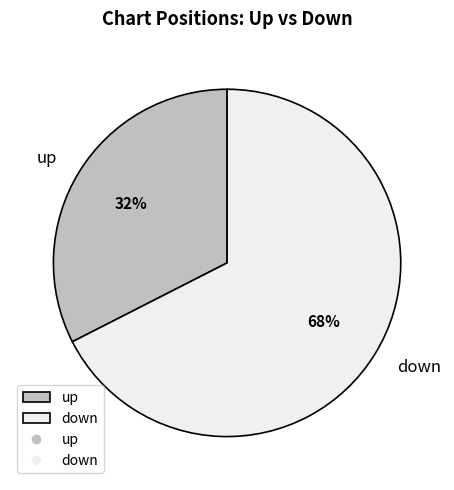

Combined, do down and up account for over 50%?

Yes